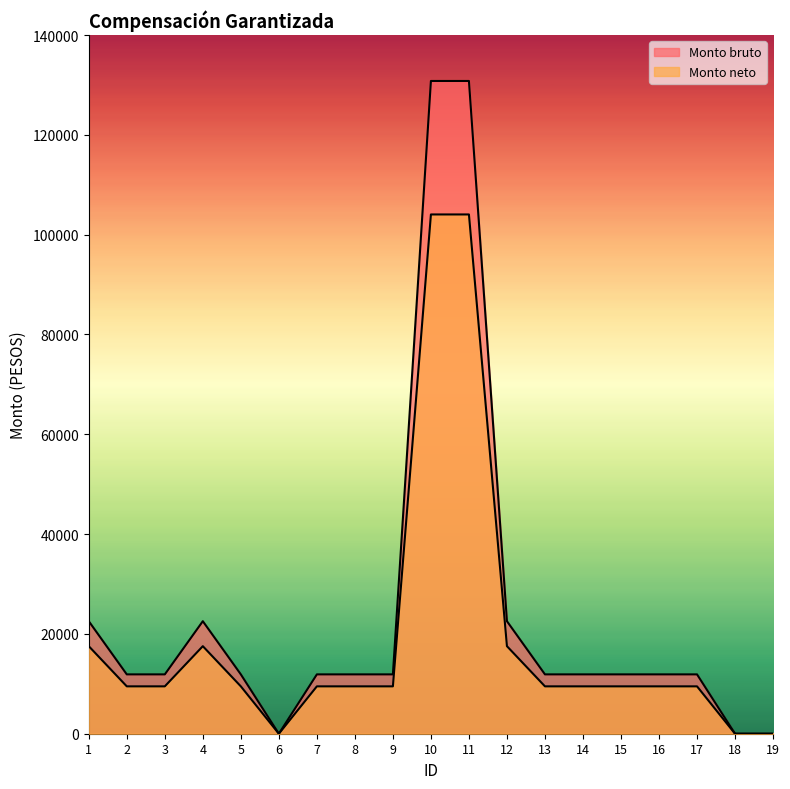

What are all the series names shown in the legend?

Monto bruto, Monto neto